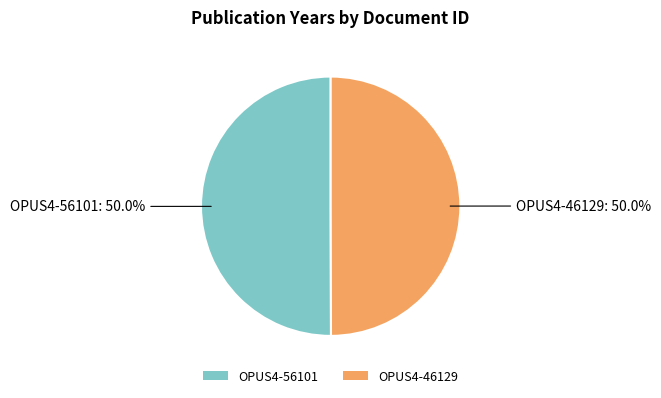

What percentage do OPUS4-46129 and OPUS4-56101 together represent?

100.0%